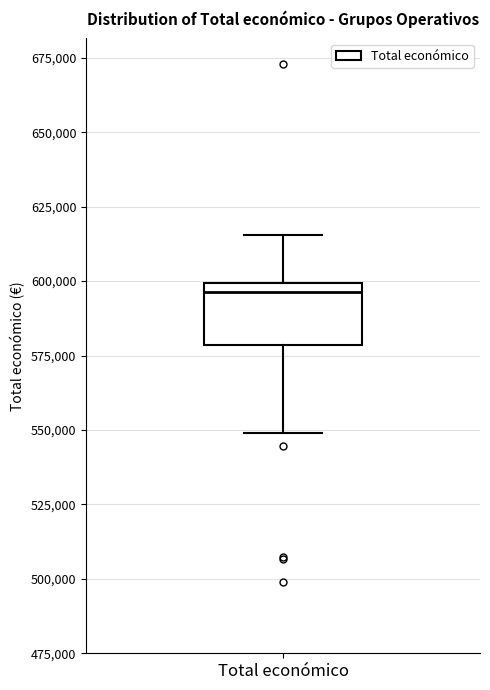

Where does the median line of the box for Total económico sit on the y-axis? The values are not printed on the chart, so give them approximately, as read against the axis.

595000